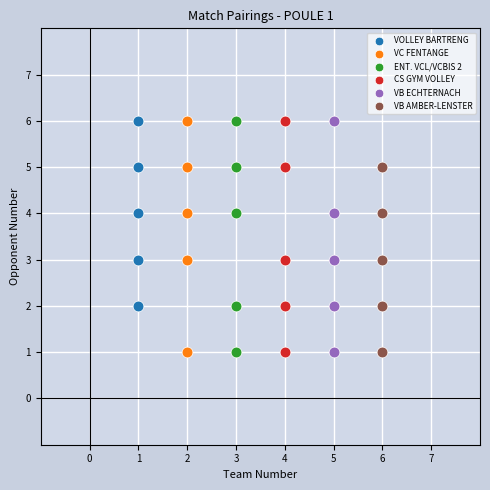

What are all the series names shown in the legend?

VOLLEY BARTRENG, VC FENTANGE, ENT. VCL/VCBIS 2, CS GYM VOLLEY, VB ECHTERNACH, VB AMBER-LENSTER